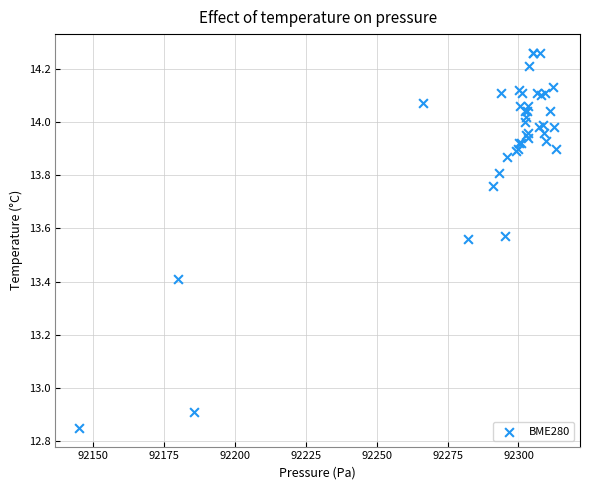

What Y value in the scatter plot is closest to 13?

12.9